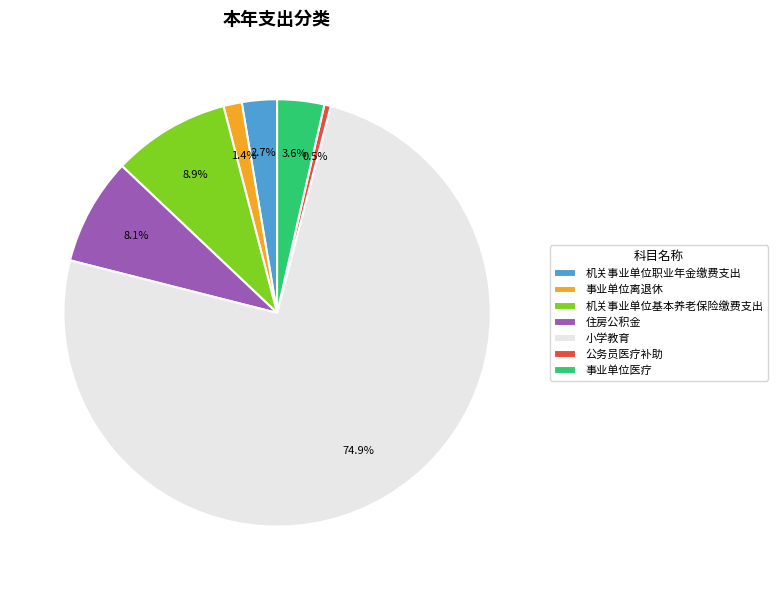

Combined, do 住房公积金 and 公务员医疗补助 account for over 50%?

No